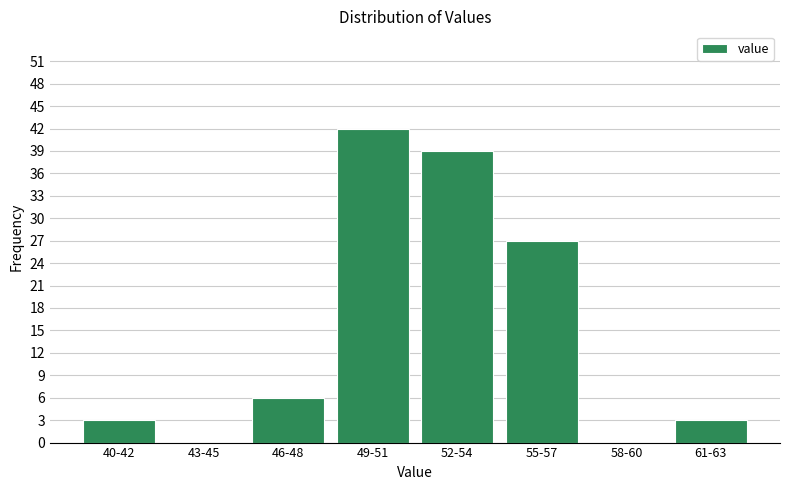

Reading right to left, list all the values displayed in this chart.

61-63=3	58-60=0	55-57=27	52-54=39	49-51=42	46-48=6	43-45=0	40-42=3